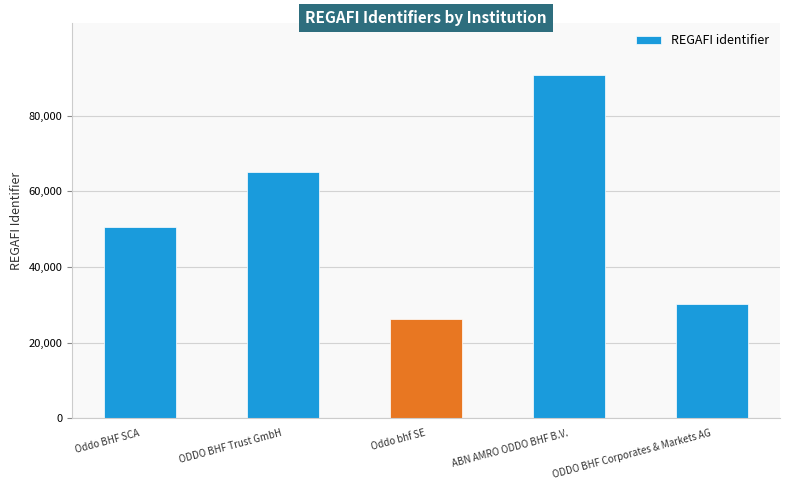

Does the chart contain stacked bars?

No